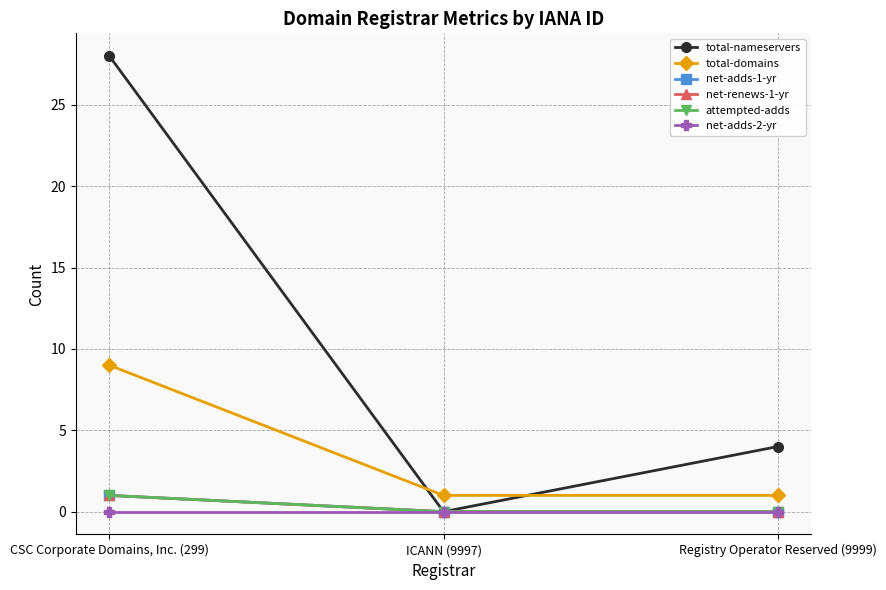

Does the chart have visible grid lines?

Yes